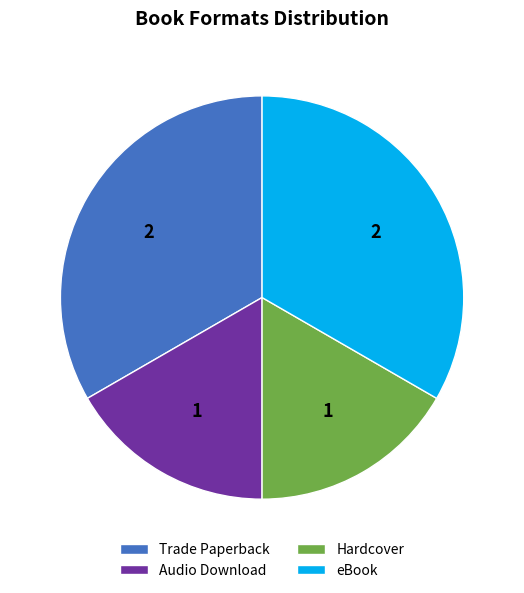

Combined, do Trade Paperback and eBook account for over 50%?

Yes